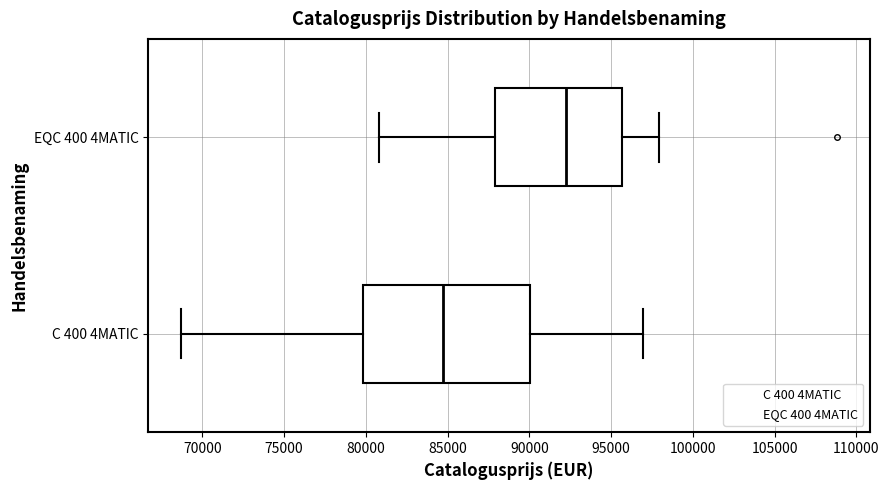

Comparing the boxes themselves (not the whiskers), which one is the widest?

C 400 4MATIC